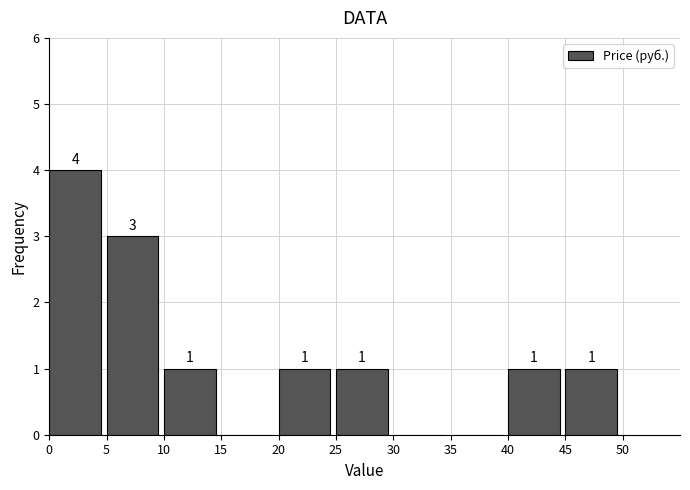

Which range on the x-axis has the tallest bar?

0 to 5